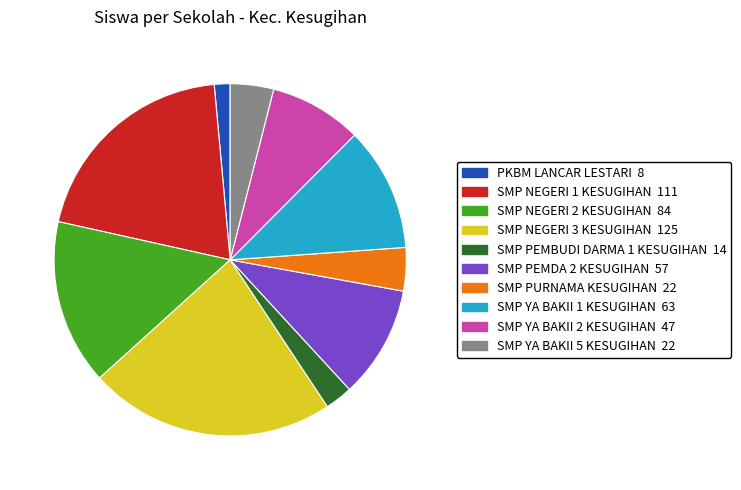

Is the sum of PKBM LANCAR LESTARI and SMP PEMBUDI DARMA 1 KESUGIHAN greater than half?

No